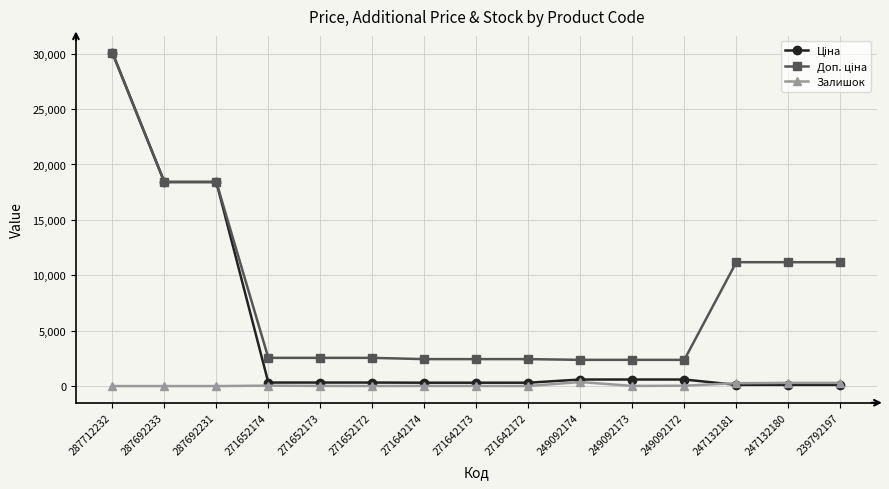

What is the sum of the Залишок values at 249092172 and 249092174?

398.0